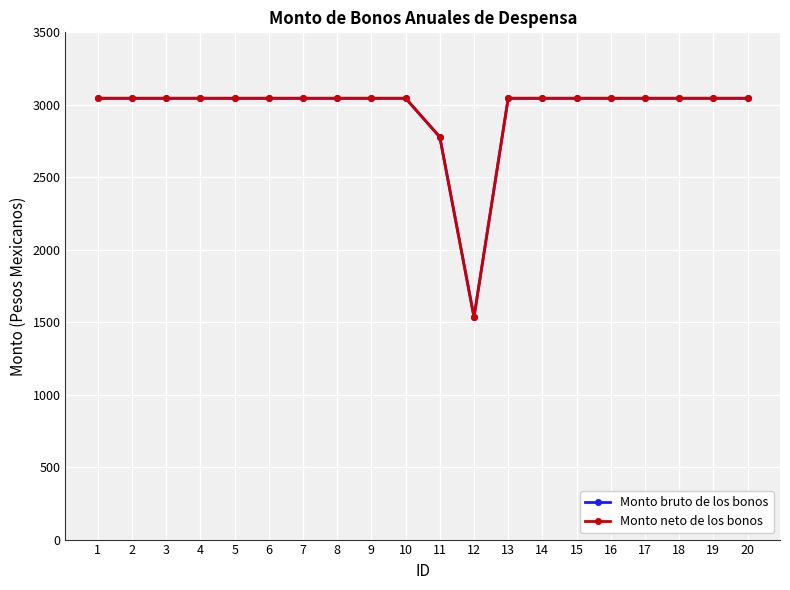

At how many categories does at least one series exceed 2035?

19